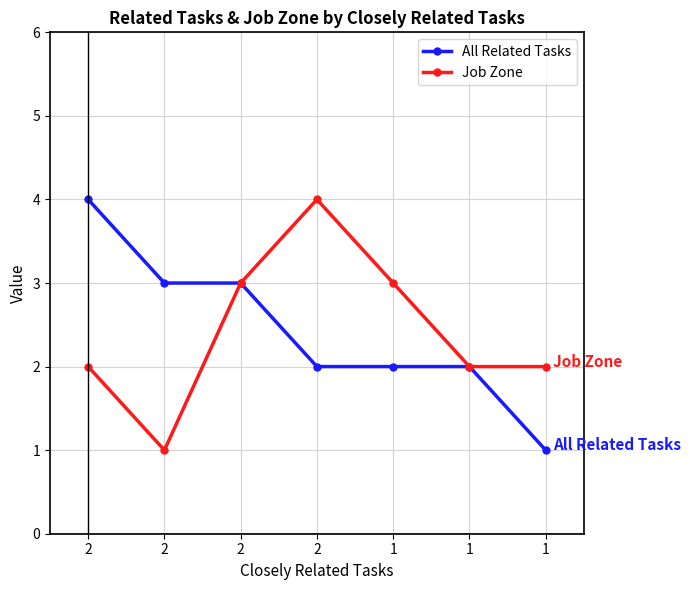

True or false: All Related Tasks has a value of 3 at 2.

True